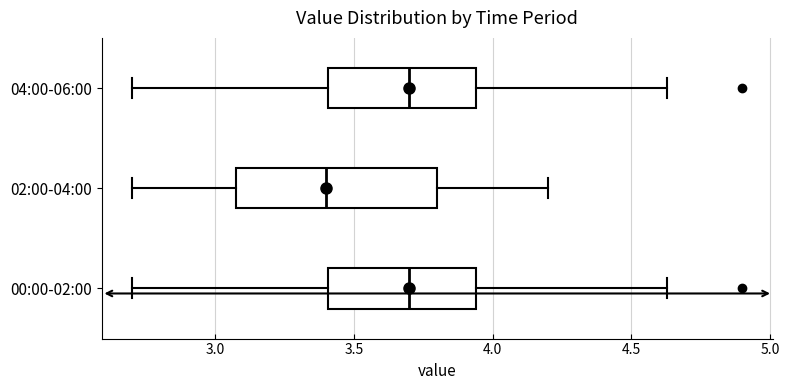

Where is the left edge of the box for 04:00-06:00 on the x-axis? The values are not printed on the chart, so give them approximately, as read against the axis.

3.40